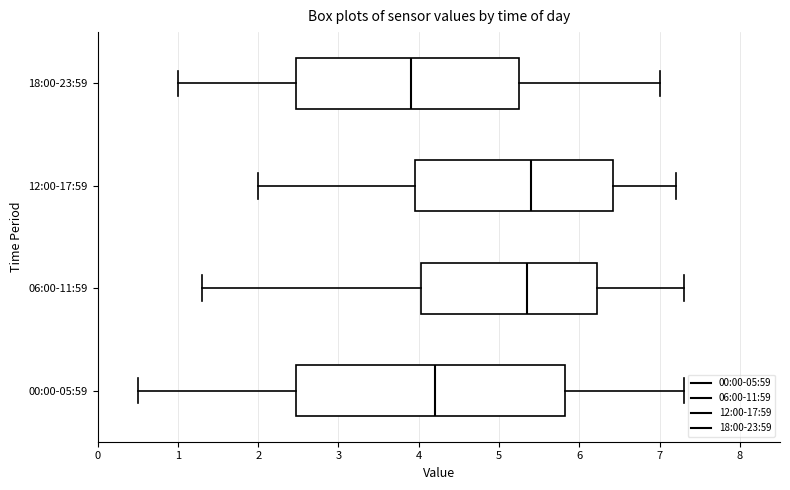

Where does the left whisker of the box for 06:00-11:59 end on the x-axis? The values are not printed on the chart, so give them approximately, as read against the axis.

1.3